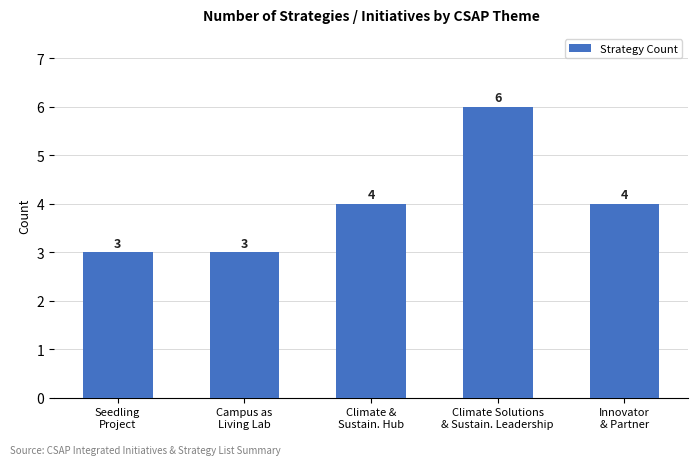

What is the difference between the second highest and minimum values?

1